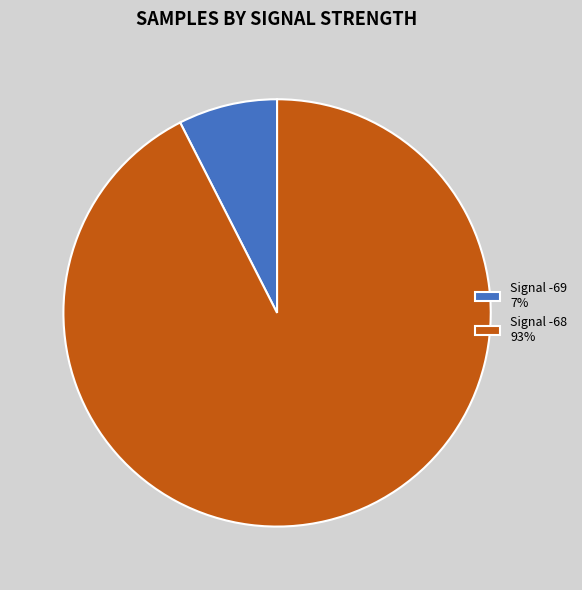

Count the number of slices in the pie.

2